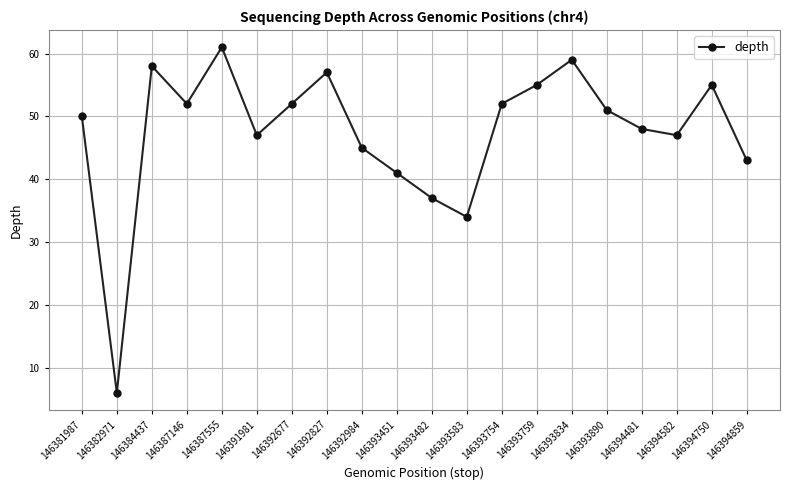

How many values are below 51?

10